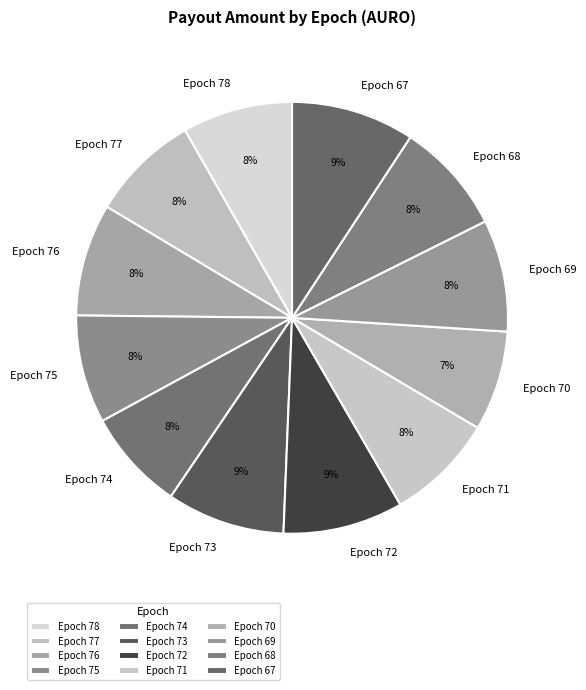

What is the change in value from Epoch 76 to Epoch 67?

+0.2